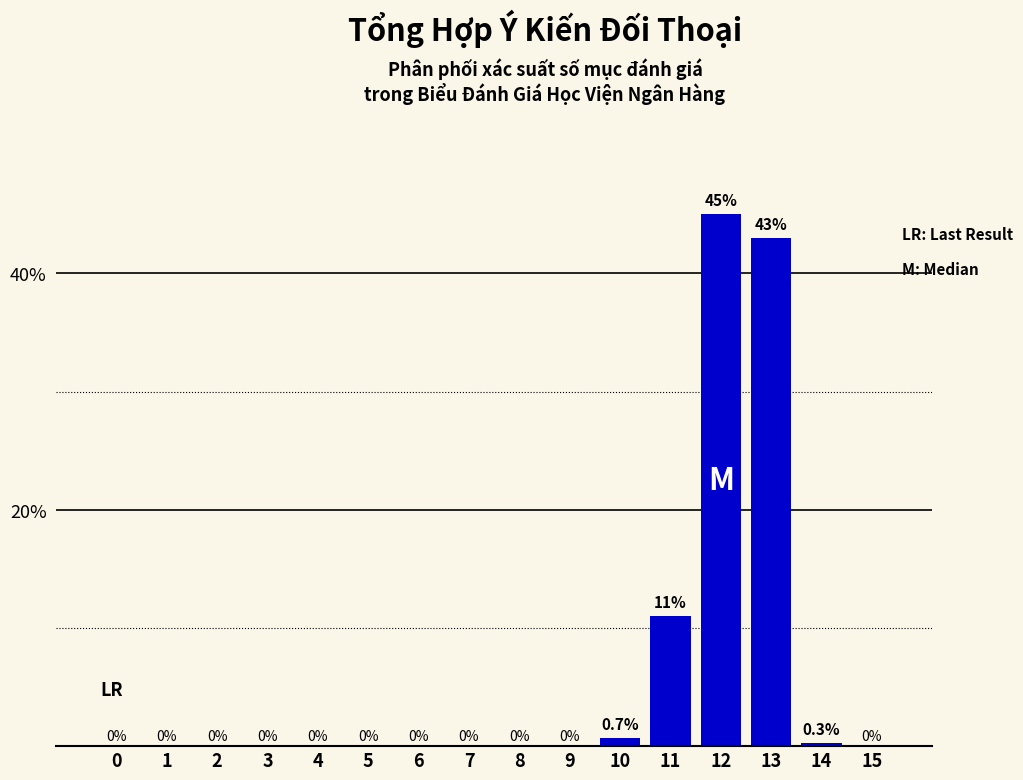

Reading left to right, list all the values displayed in this chart.

0=0.0	1=0.0	2=0.0	3=0.0	4=0.0	5=0.0	6=0.0	7=0.0	8=0.0	9=0.0	10=0.7	11=11.0	12=45.0	13=43.0	14=0.3	15=0.0